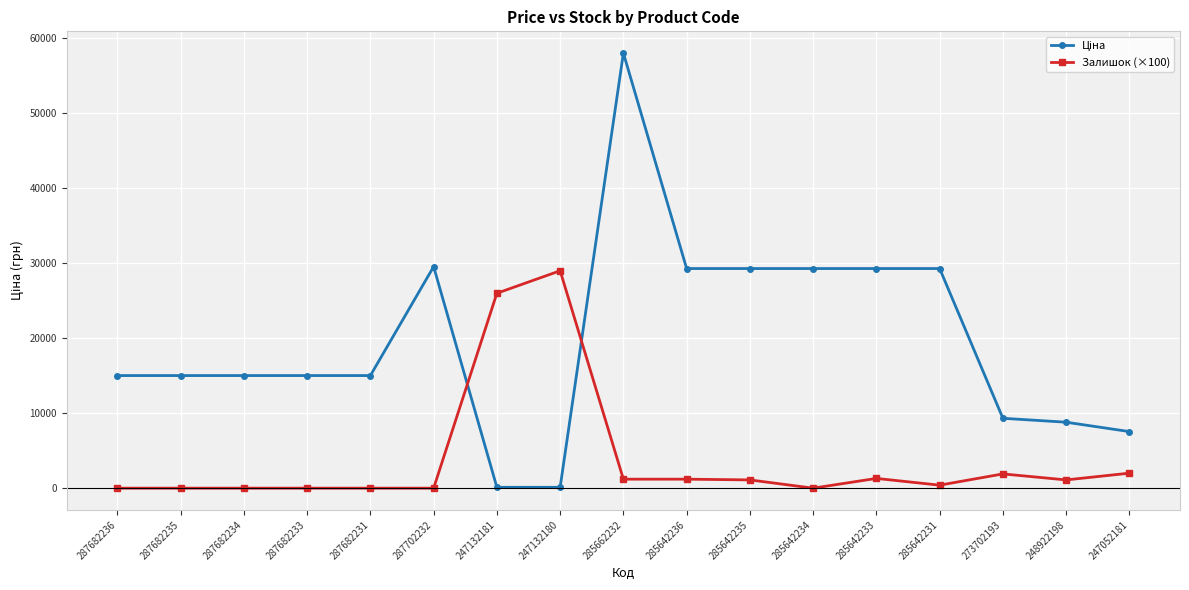

How many categories are shown in the chart?

17